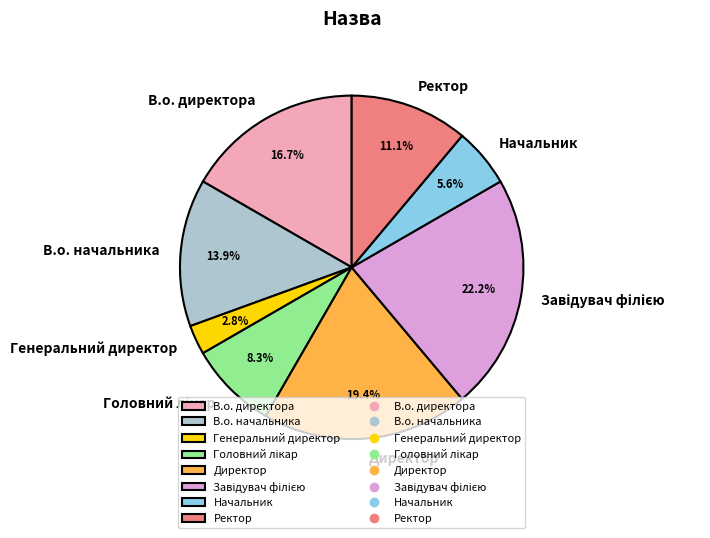

The Генеральний директор slice represents 3% of the pie. True or false?

True